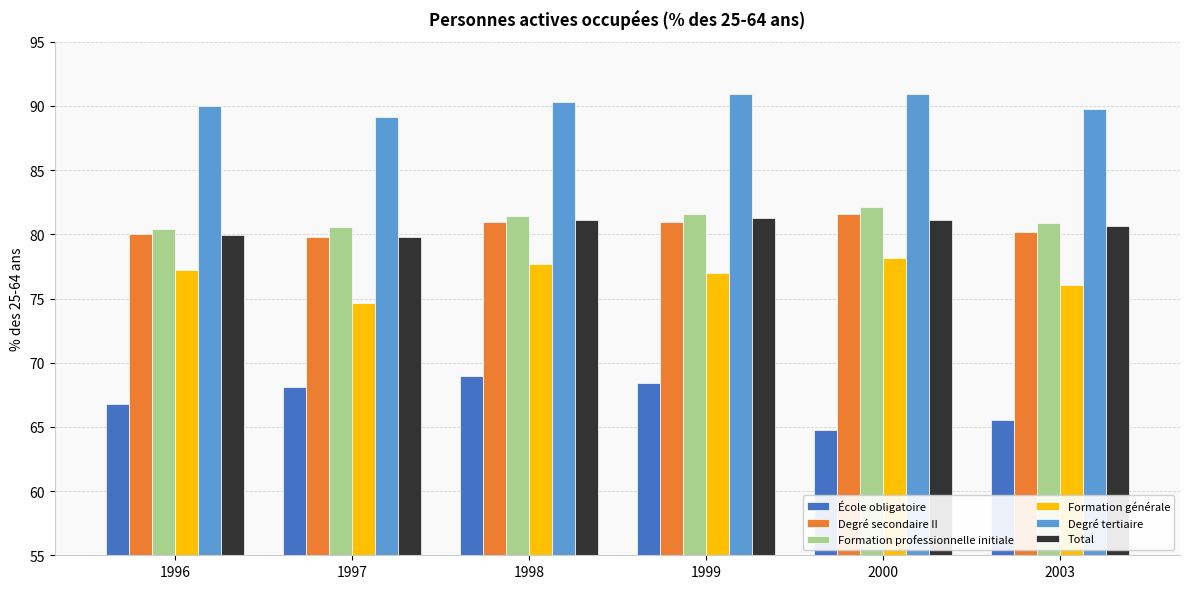

What is the difference between the highest and lowest values at 1996?

23.2